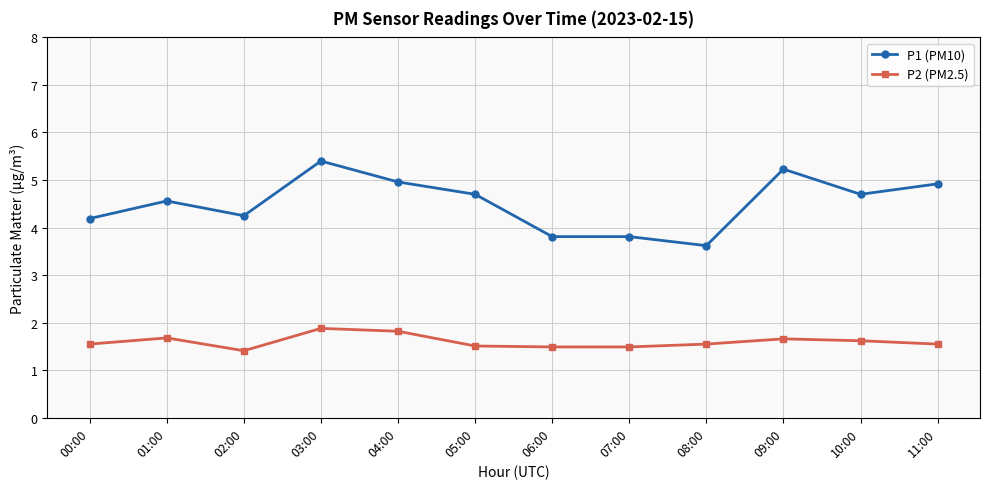

True or false: P1 (PM10) and P2 (PM2.5) intersect in this chart.

False